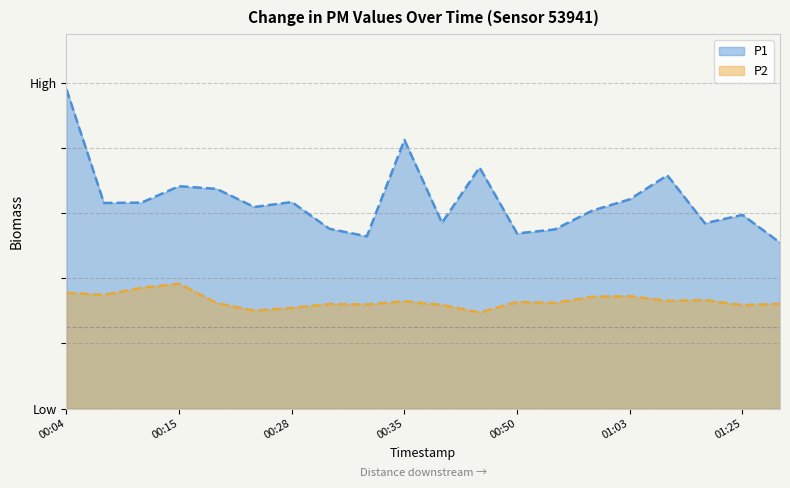

What position from the right is 00:35?

11